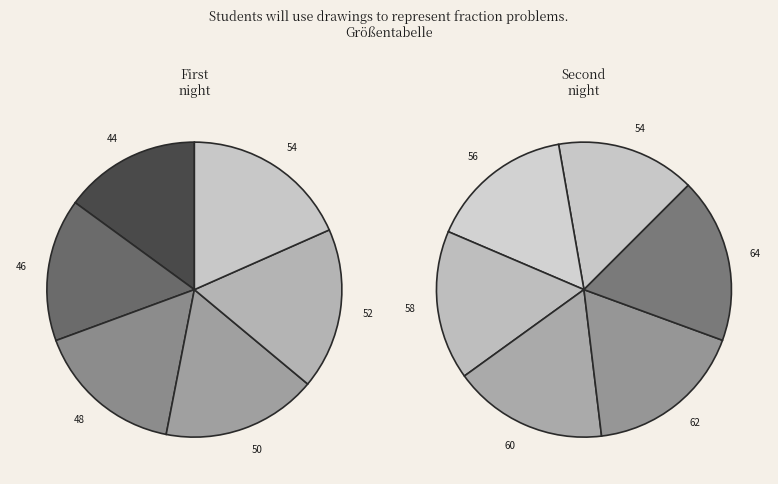

Is 50 the majority of the pie?

No